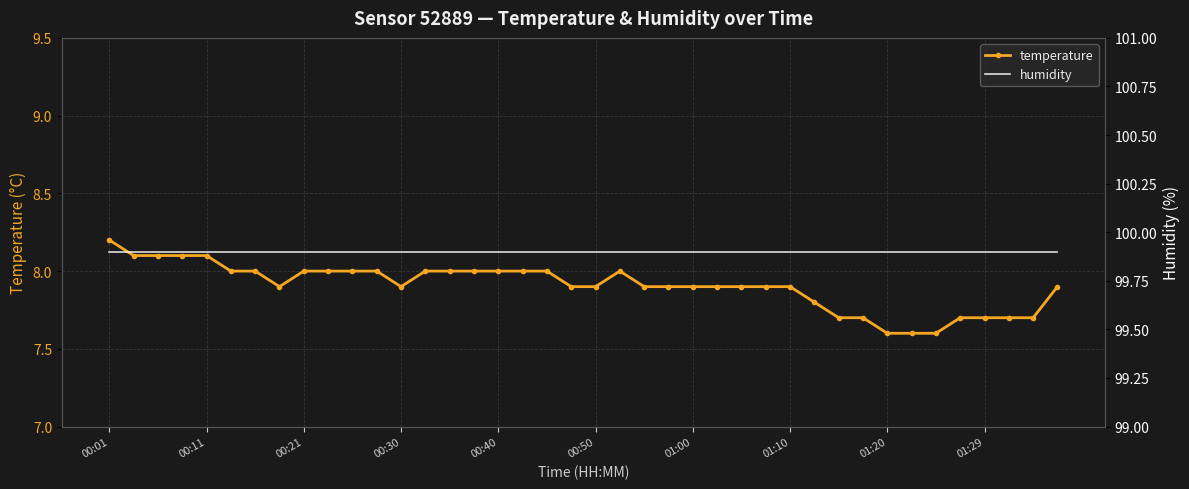

True or false: temperature has more than 0 interior local peaks.

True